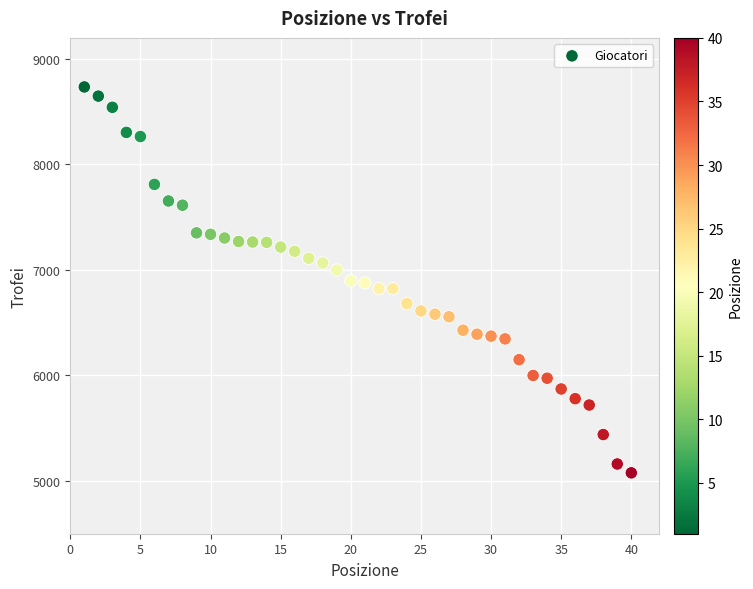

What is the range of Y values (max minus min)?

3658